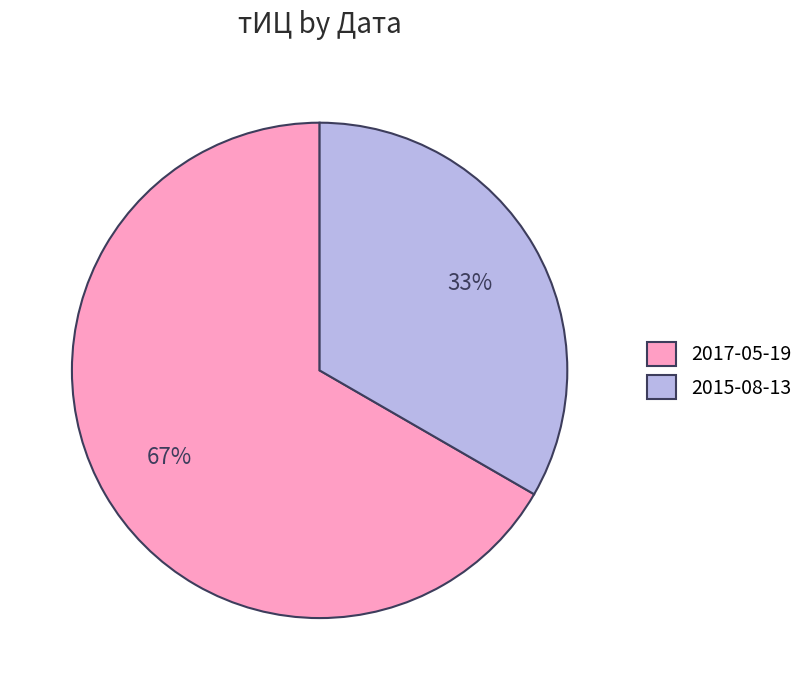

Rank the categories by value from highest to lowest.

2017-05-19, 2015-08-13